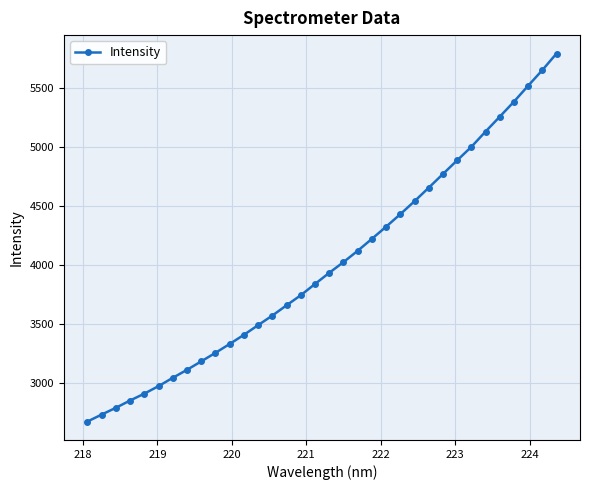

How many values exceed 3933?

17